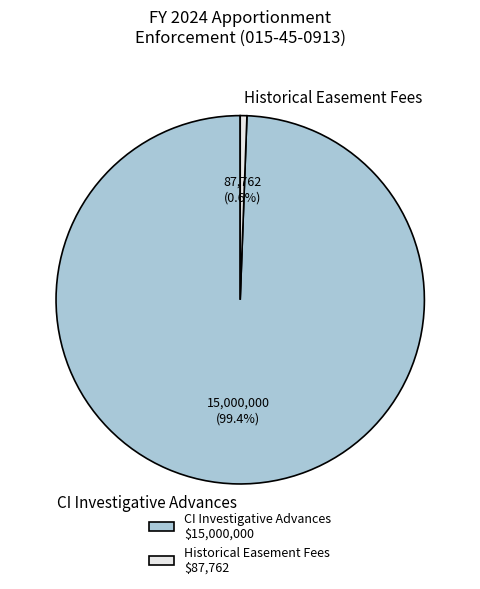

Is Historical Easement Fees the majority of the pie?

No